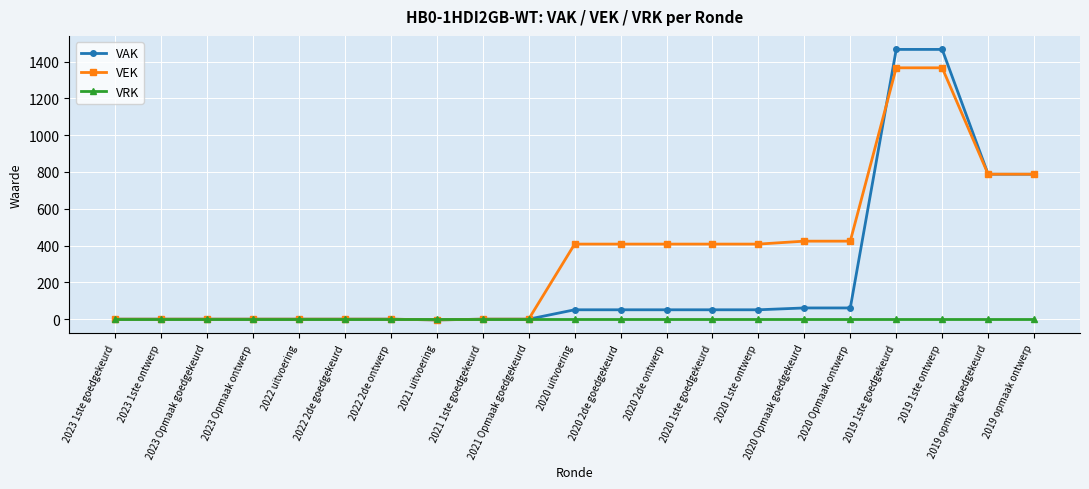

What is the difference between the maximum and second lowest values in the VEK series?

1366